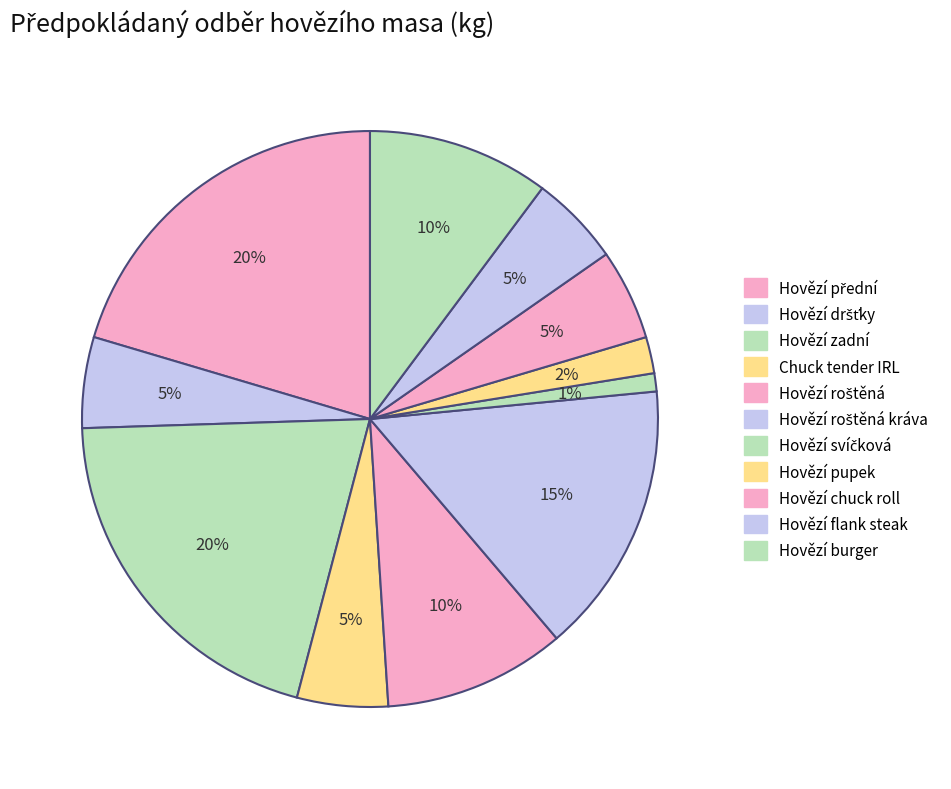

How many segments does this pie chart have?

11